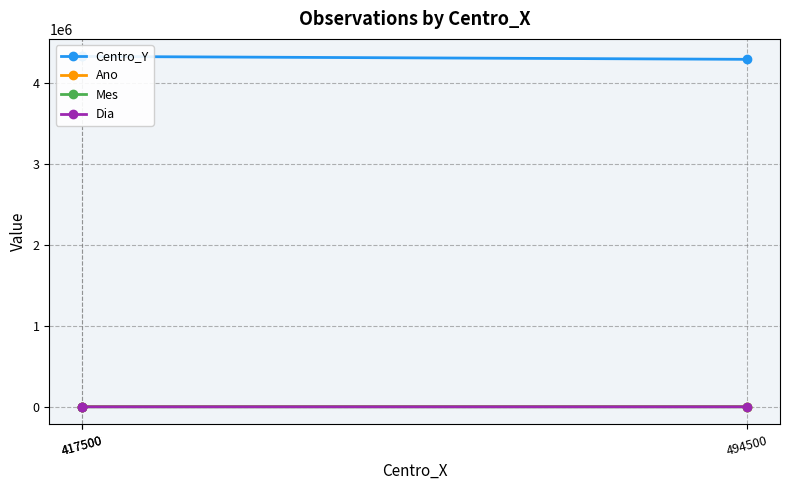

What is the total value across all series at 494500?

4289532